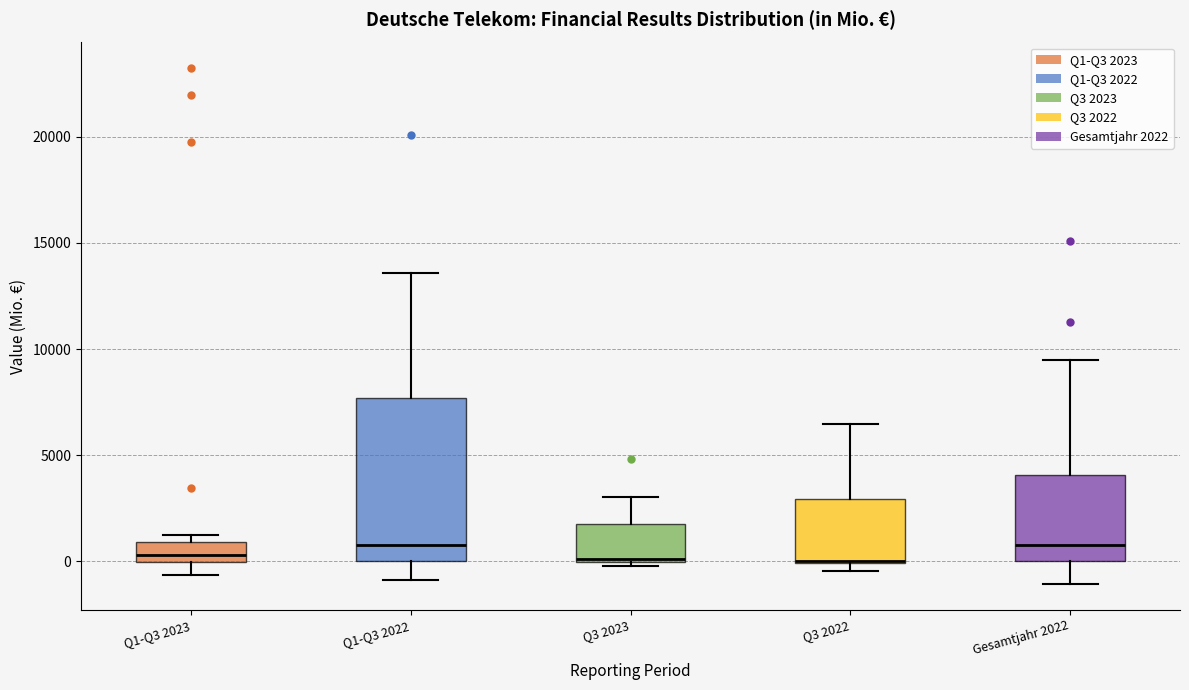

Where does the median line of the box for Q1-Q3 2023 sit on the y-axis? The values are not printed on the chart, so give them approximately, as read against the axis.

500